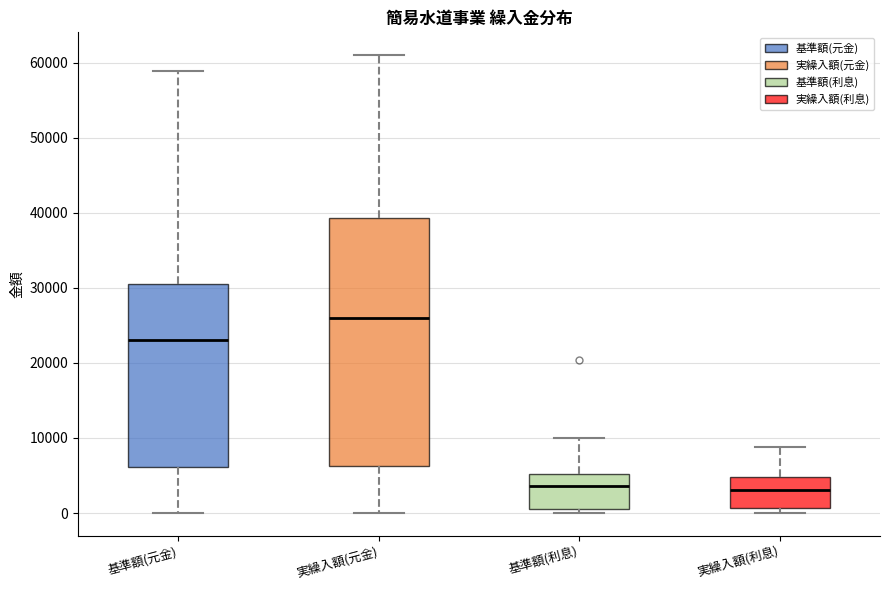

Which box is the tallest, from its lower edge to its upper edge?

実繰入額(元金)